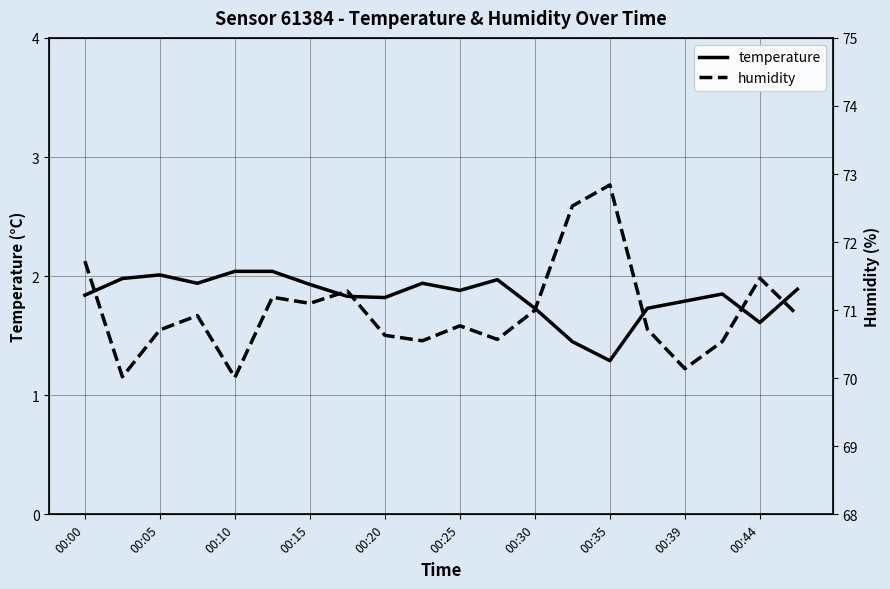

The value of temperature at 00:10 is 2.8. True or false?

False